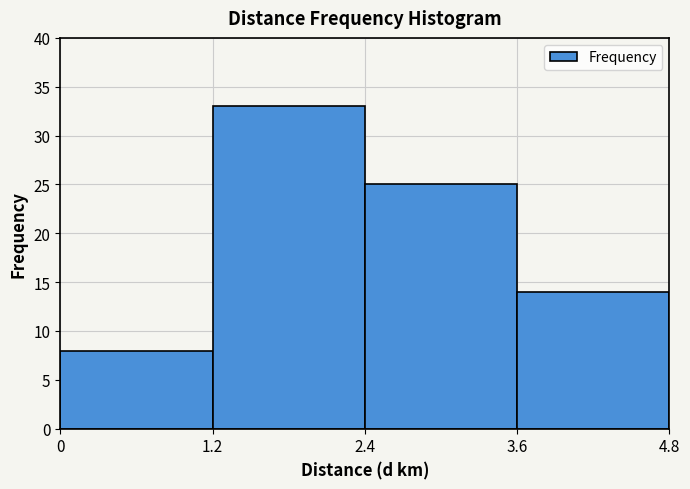

How tall is the bar that spans 3.6 to 4.8 on the x-axis? The values are not printed on the chart, so give them approximately, as read against the axis.

14